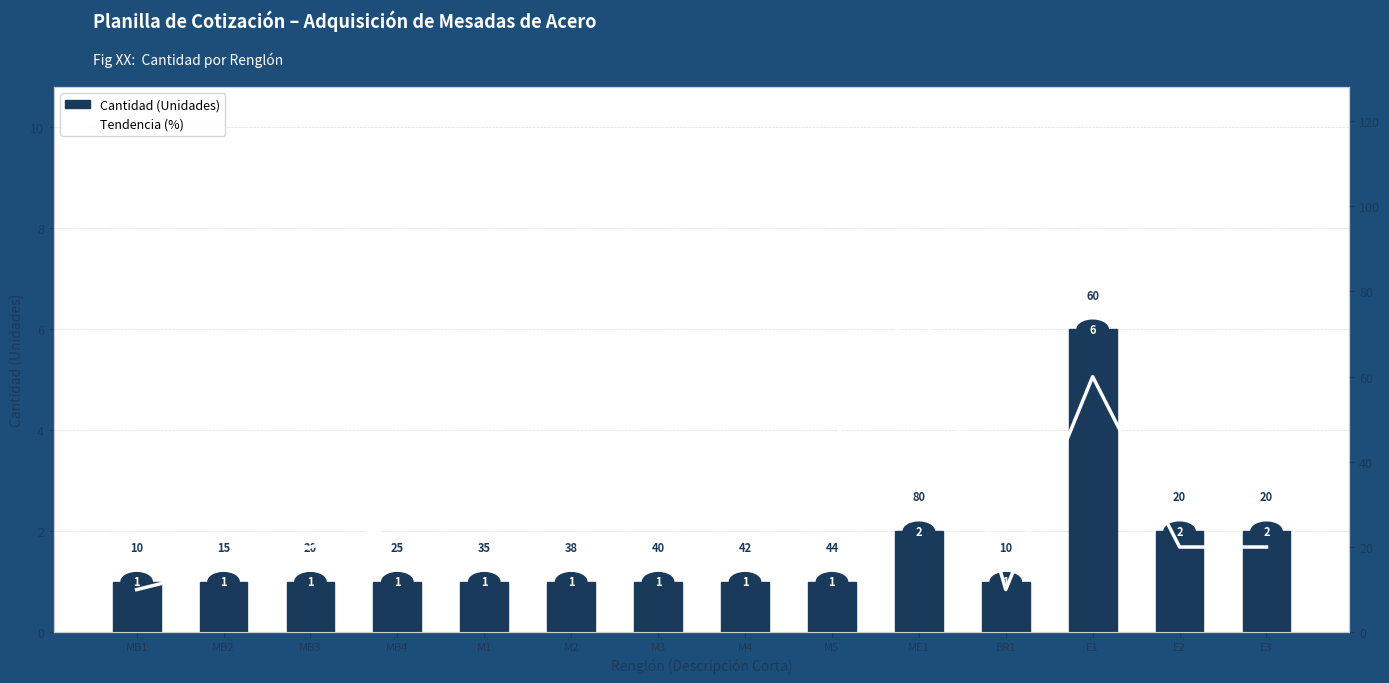

The Cantidad (Unidades) series shows 1 at E3. True or false?

False